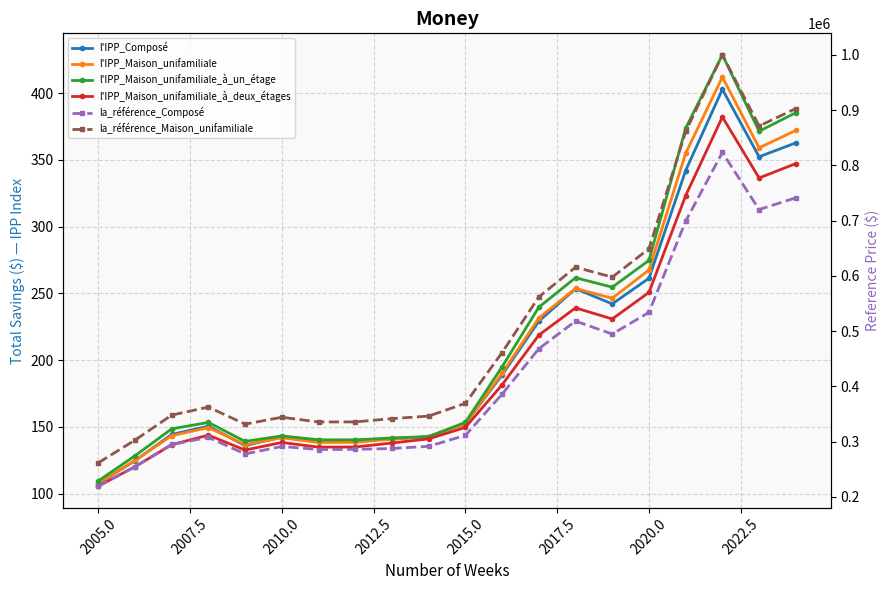

Count the number of data series in this chart.

6